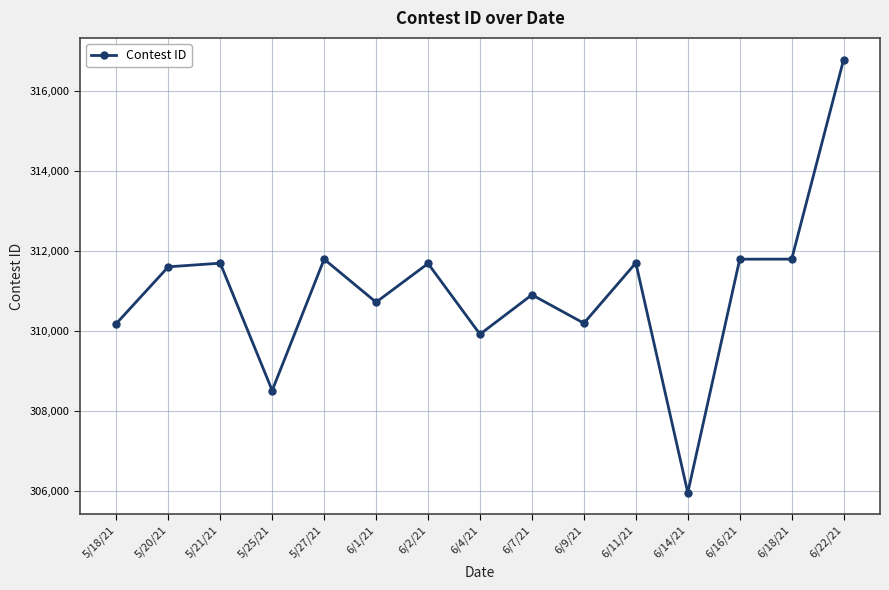

True or false: the data shows 311707 at 6/11/21.

True